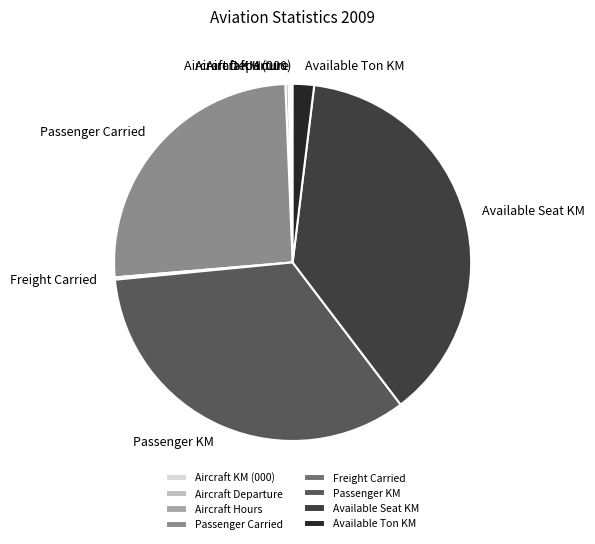

True or false: Passenger Carried accounts for 19% of the total.

False